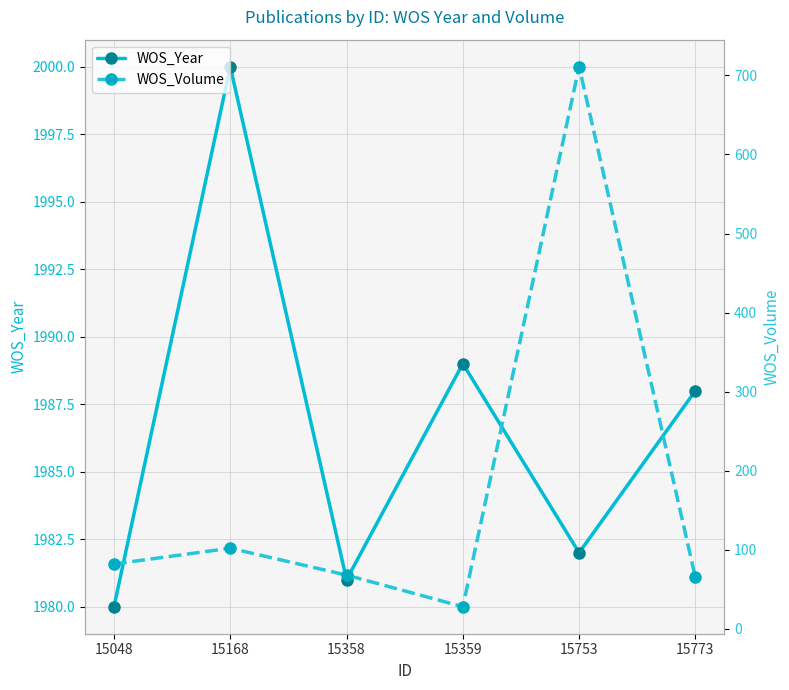

At which label does WOS_Volume reach its peak?

15753